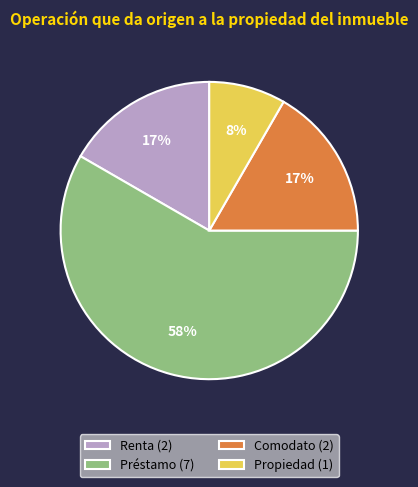

Between Propiedad and Comodato, which is larger?

Comodato